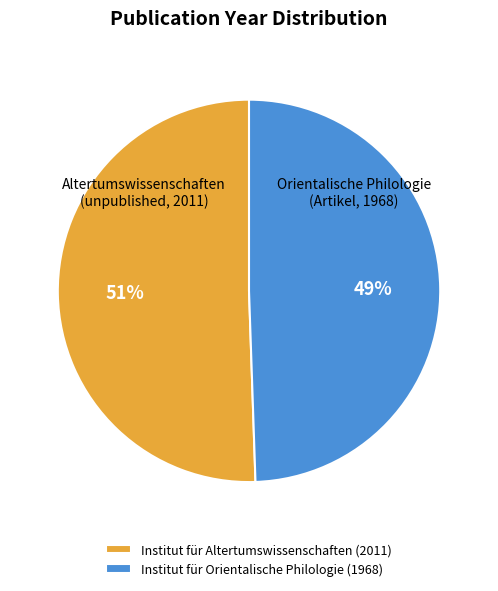

What is the ratio of the value at Institut für Altertumswissenschaften (2011) to the value at Institut für Orientalische Philologie (1968)?

1.0